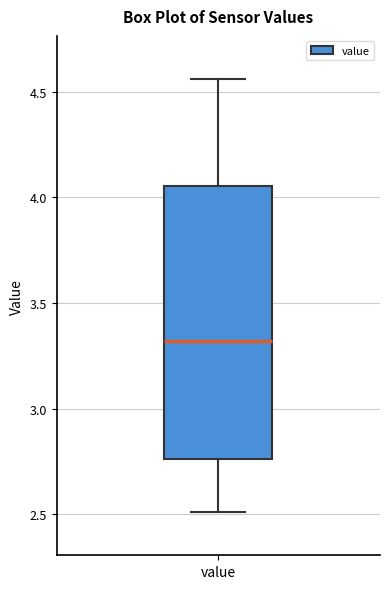

Transcribe this box plot: give where the median line is, the range the box spans, and where the two whiskers end, as read against the y-axis. The values are not printed on the chart, so give them approximately, as read against the axis.

median 3.30, box 2.75 to 4.05, whiskers 2.50 to 4.55